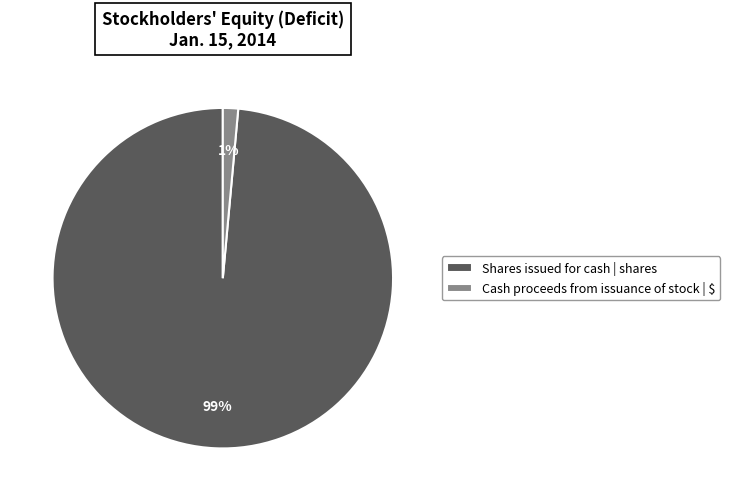

To the nearest percent, what is the combined percentage of Cash proceeds from issuance of stock | $ and Shares issued for cash | shares?

100%